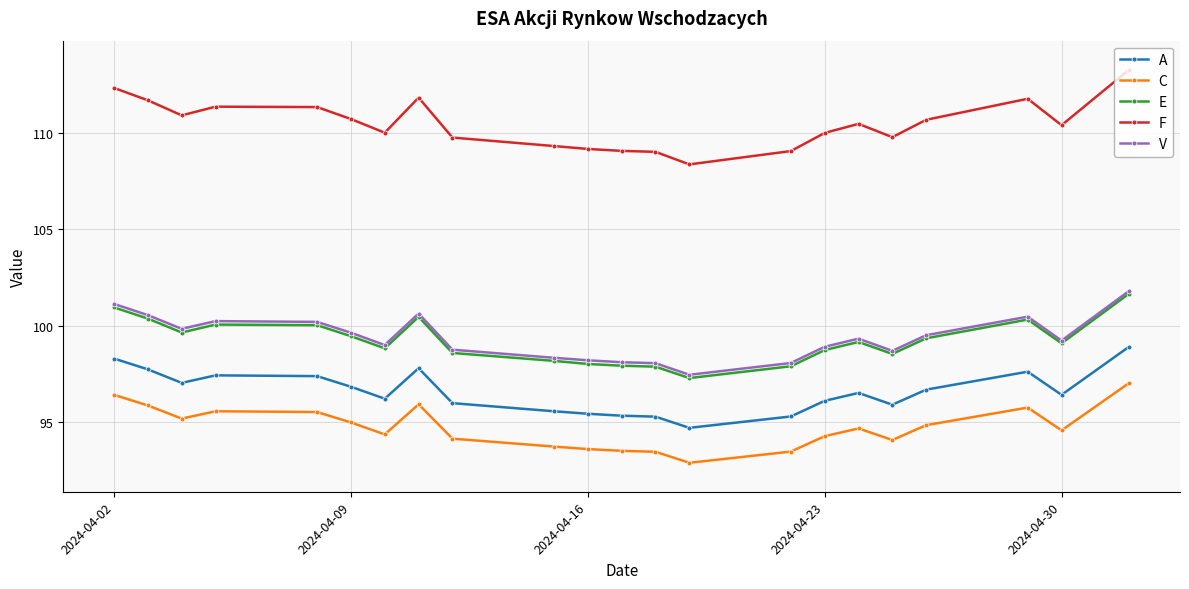

What is the average value of the A series?

96.6